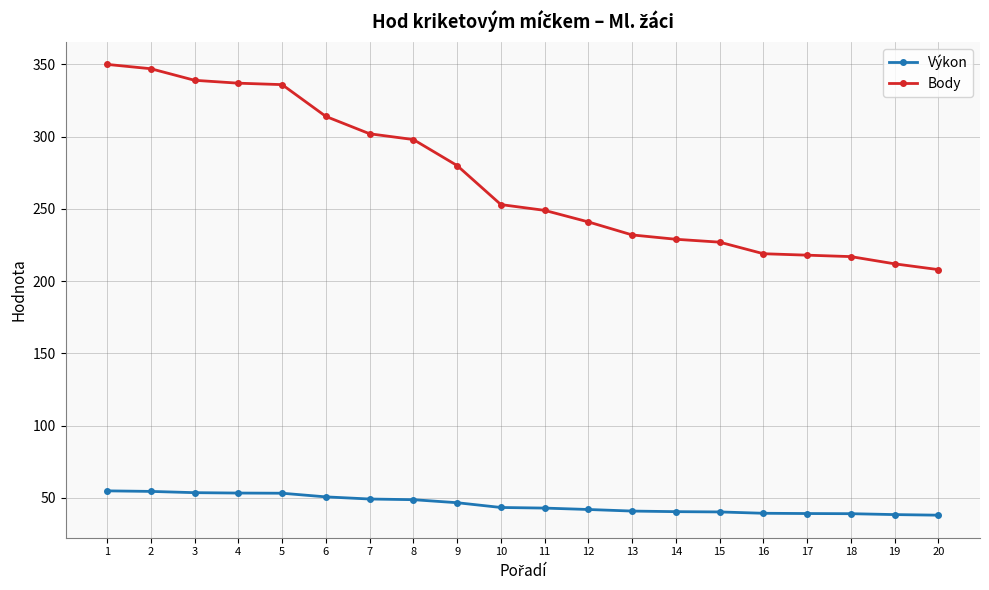

What is the difference between the Výkon values at 17 and 4?

14.2